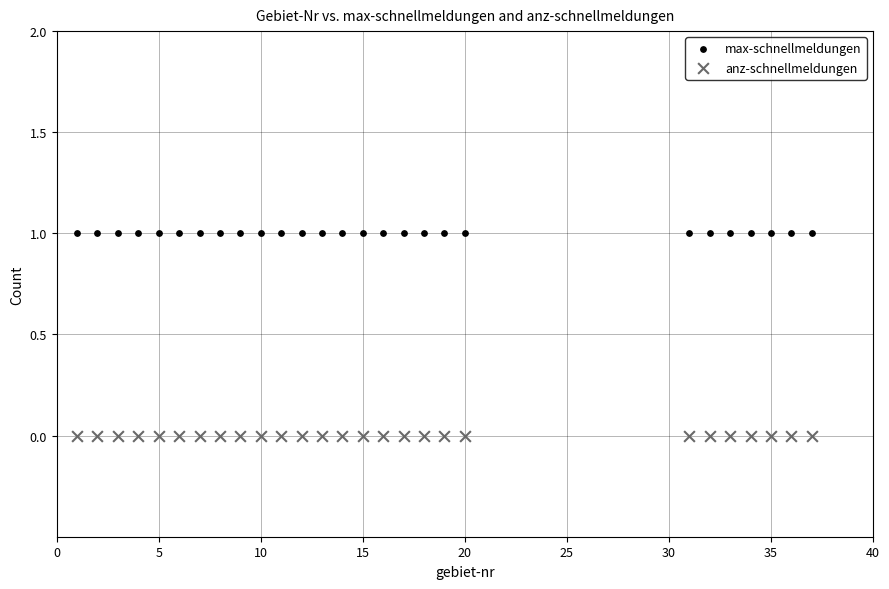

Which series contains the highest Y value?

max-schnellmeldungen